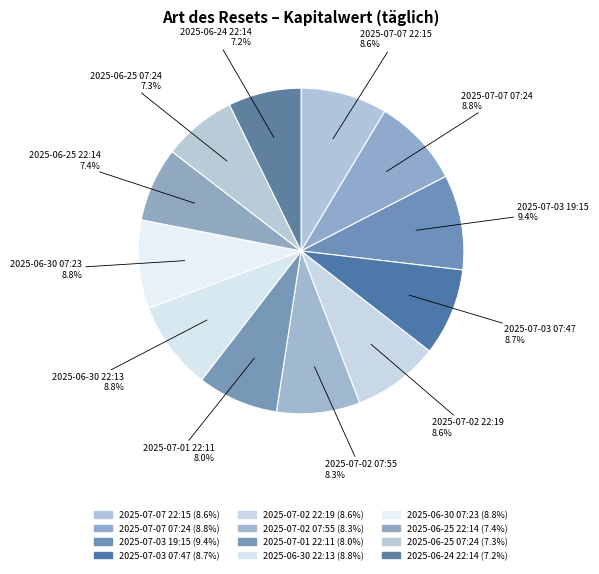

What is the smallest slice in the pie chart?

2025-06-24 22:14